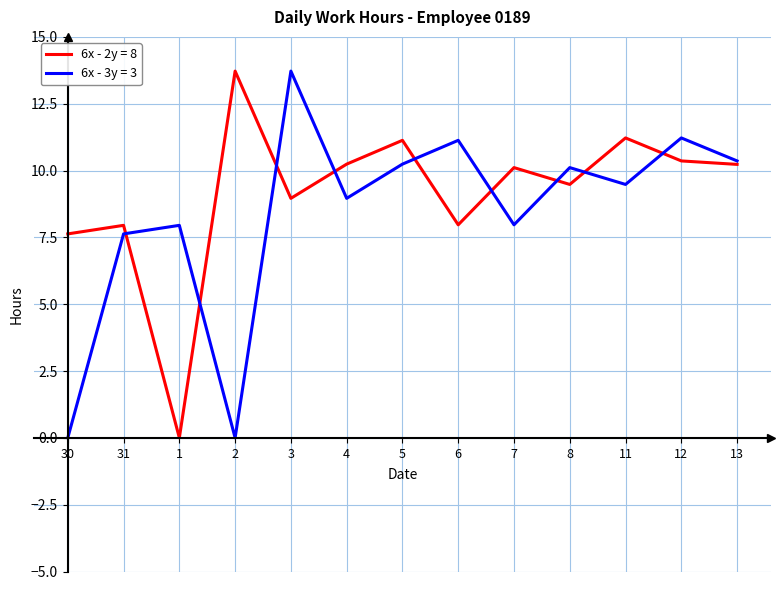

What are all the series names shown in the legend?

6x - 2y = 8, 6x - 3y = 3